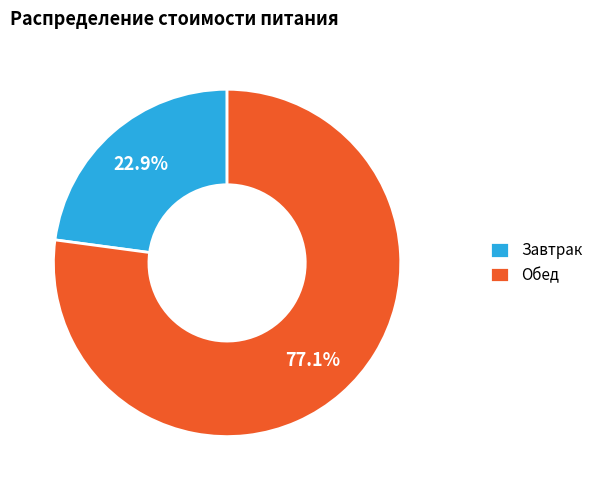

What is the total percentage of Завтрак and Обед?

100.0%